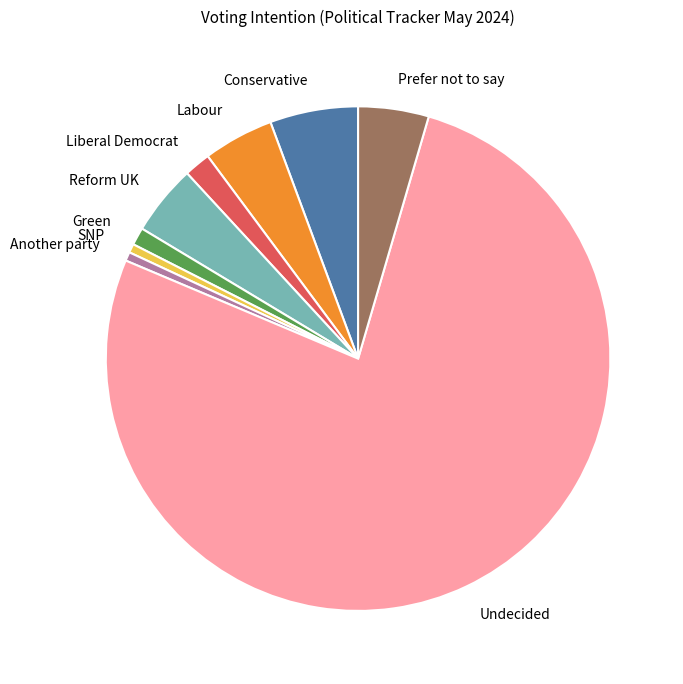

Does any single category account for the majority?

Yes